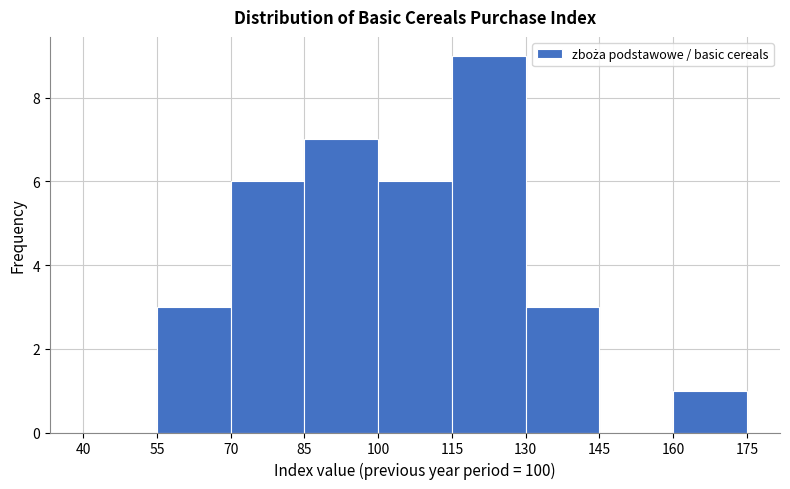

What is the height of the bar covering 160 to 175 on the x-axis? The values are not printed on the chart, so give them approximately, as read against the axis.

1